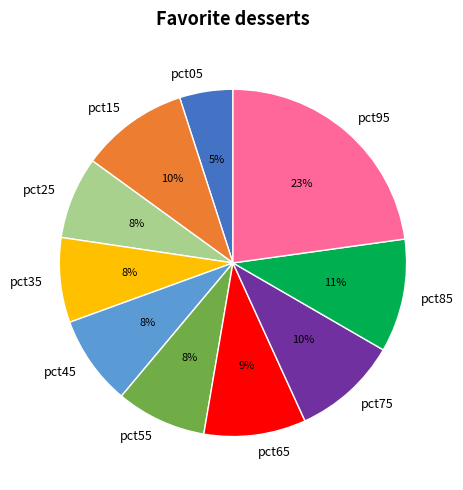

Between pct75 and pct55, which is larger?

pct75